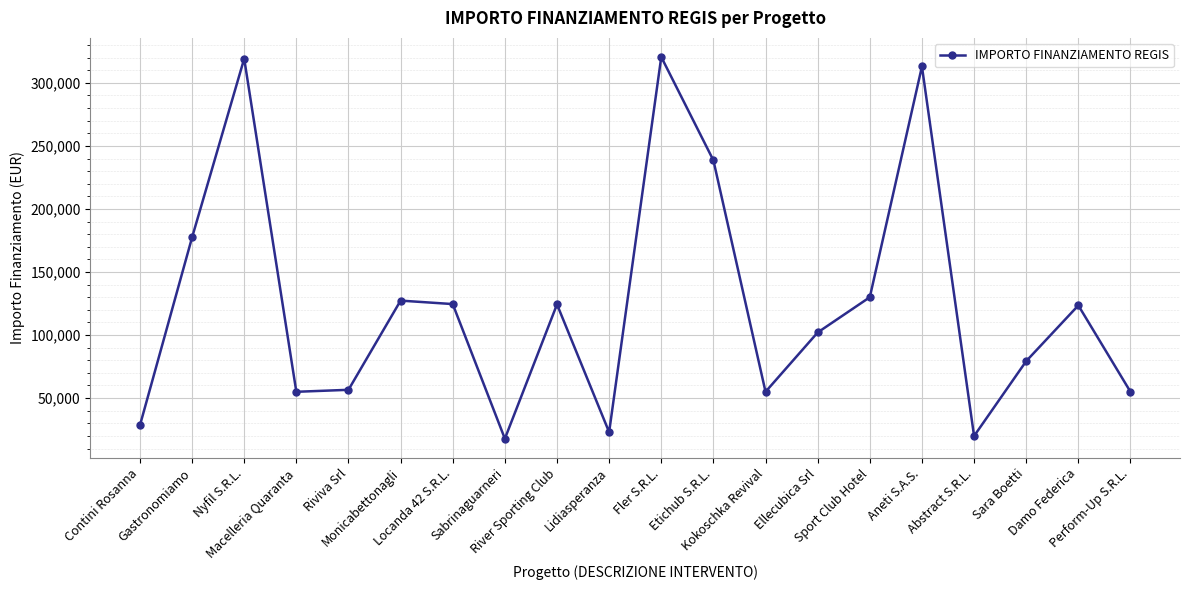

What is the change in value from Nyfil S.R.L. to Ellecubica Srl?

-217152.0